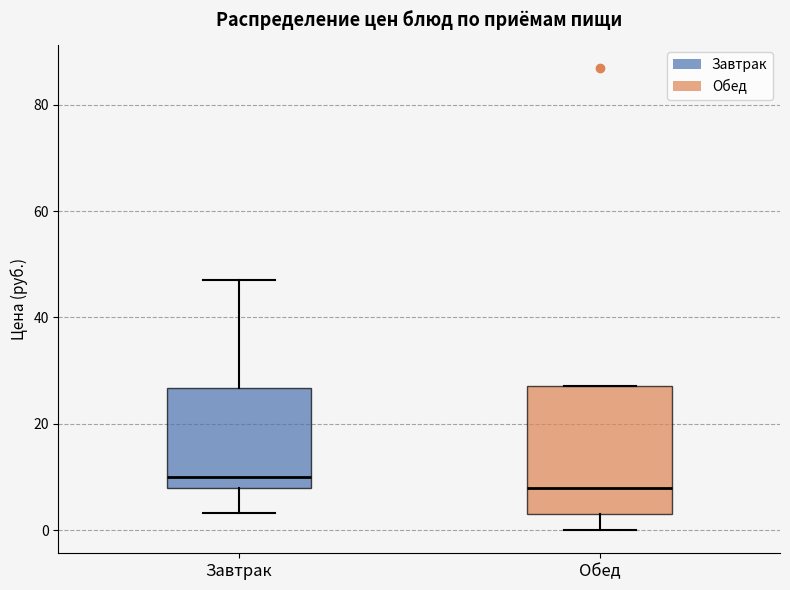

Reading left to right, read every box against the y-axis: the position of its median line, the range the box covers, and the ends of its whiskers. The values are not printed on the chart, so give them approximately, as read against the axis.

Завтрак: median 10, box 8 to 26, whiskers 4 to 48
Обед: median 8, box 4 to 28, whiskers 0 to 28